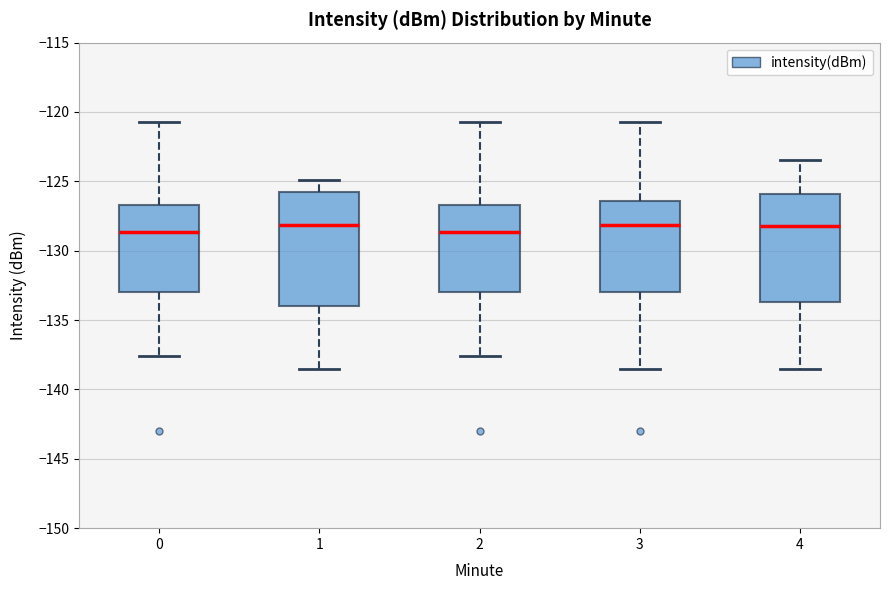

Reading left to right, read every box against the y-axis: the position of its median line, the range the box covers, and the ends of its whiskers. The values are not printed on the chart, so give them approximately, as read against the axis.

0: median -128.5, box -133.0 to -126.5, whiskers -137.5 to -120.5
1: median -128.0, box -134.0 to -126.0, whiskers -138.5 to -125.0
2: median -128.5, box -133.0 to -126.5, whiskers -137.5 to -120.5
3: median -128.0, box -133.0 to -126.5, whiskers -138.5 to -120.5
4: median -128.0, box -133.5 to -126.0, whiskers -138.5 to -123.5